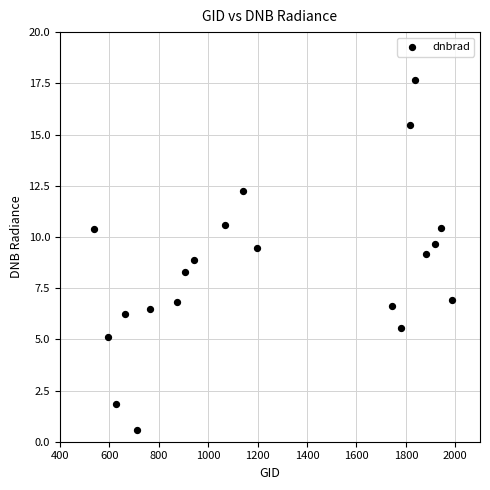

What is the range of Y values (max minus min)?

17.1